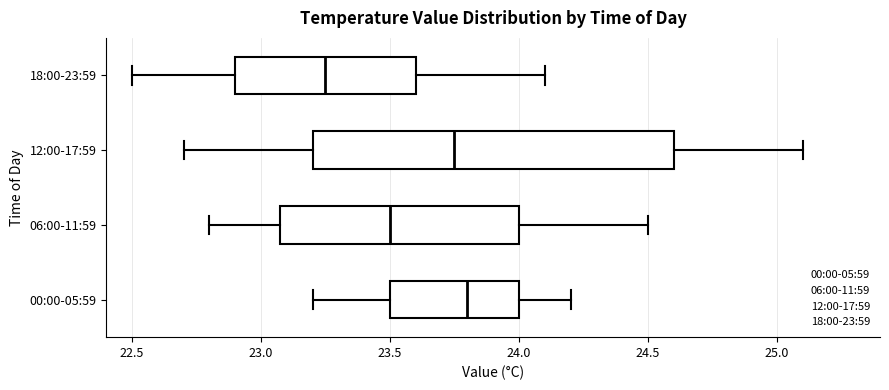

Reading bottom to top, transcribe this box plot: for each box, give where its median line is, the range the box spans, and where its two whiskers end, as read against the x-axis. The values are not printed on the chart, so give them approximately, as read against the axis.

00:00-05:59: median 23.80, box 23.50 to 24.00, whiskers 23.20 to 24.20
06:00-11:59: median 23.50, box 23.10 to 24.00, whiskers 22.80 to 24.50
12:00-17:59: median 23.75, box 23.20 to 24.60, whiskers 22.70 to 25.10
18:00-23:59: median 23.25, box 22.90 to 23.60, whiskers 22.50 to 24.10